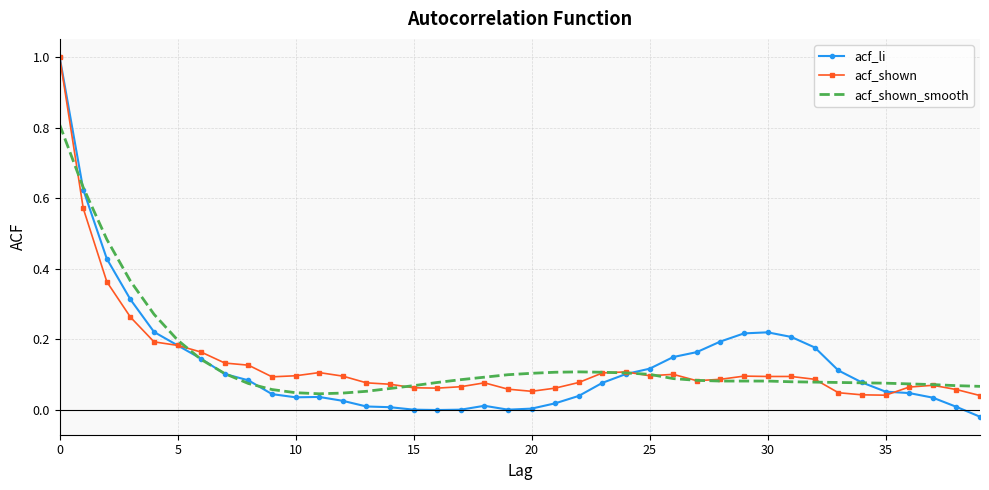

Which series has the widest spread of values?

acf_li